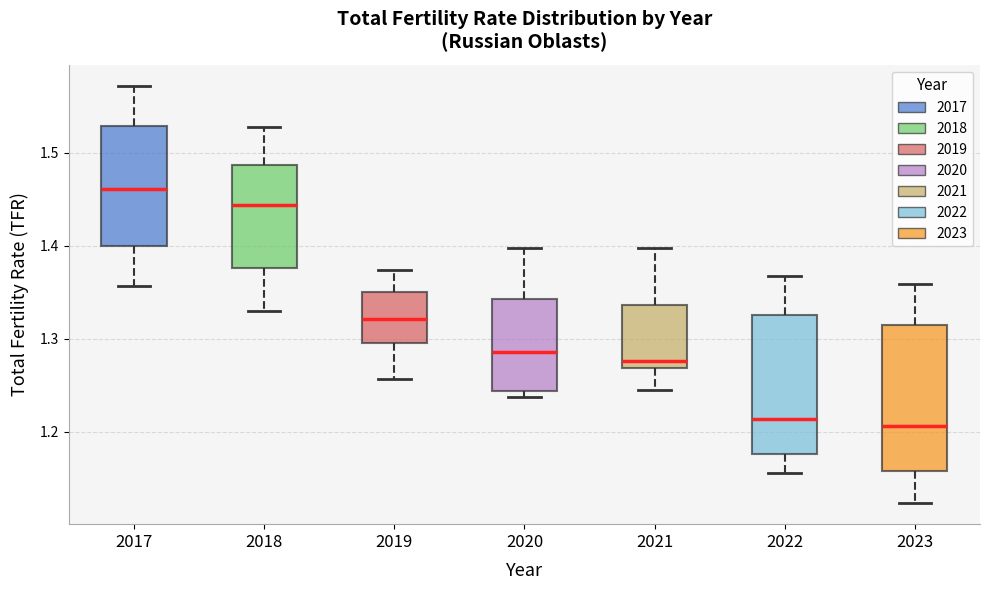

Which box has the highest median line?

2017